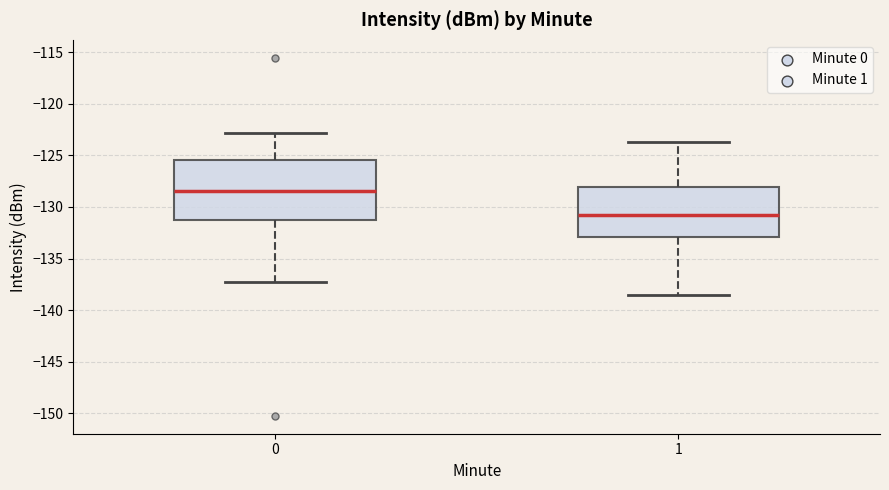

Comparing the boxes themselves (not the whiskers), which one is the tallest?

0